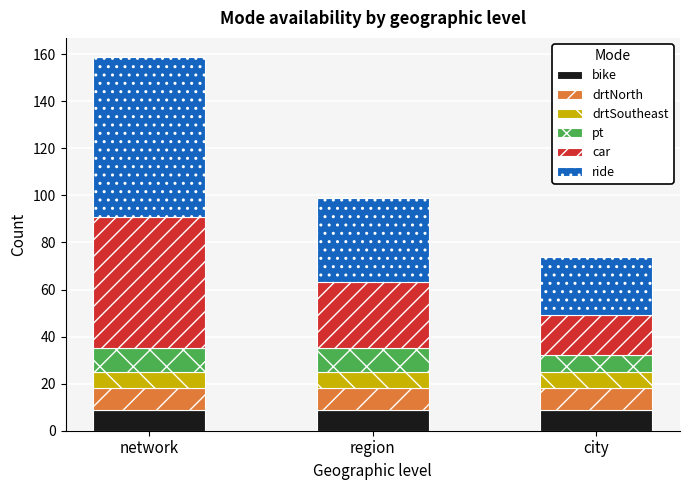

How many data points does each series have?

3